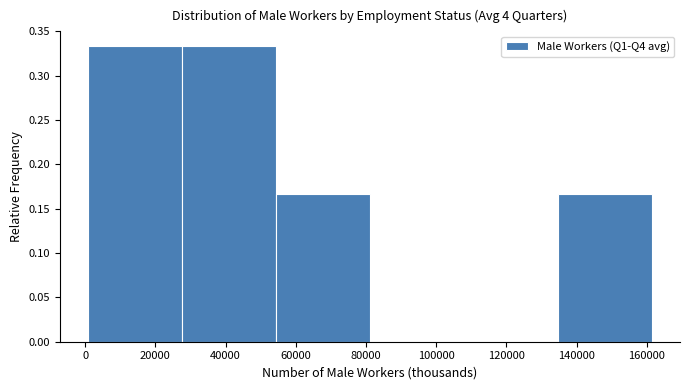

How tall is the bar that spans 28000 to 54000 on the x-axis? Neither the bar edges nor the heights are printed on the chart, so give them approximately, as read against the axes.

0.335